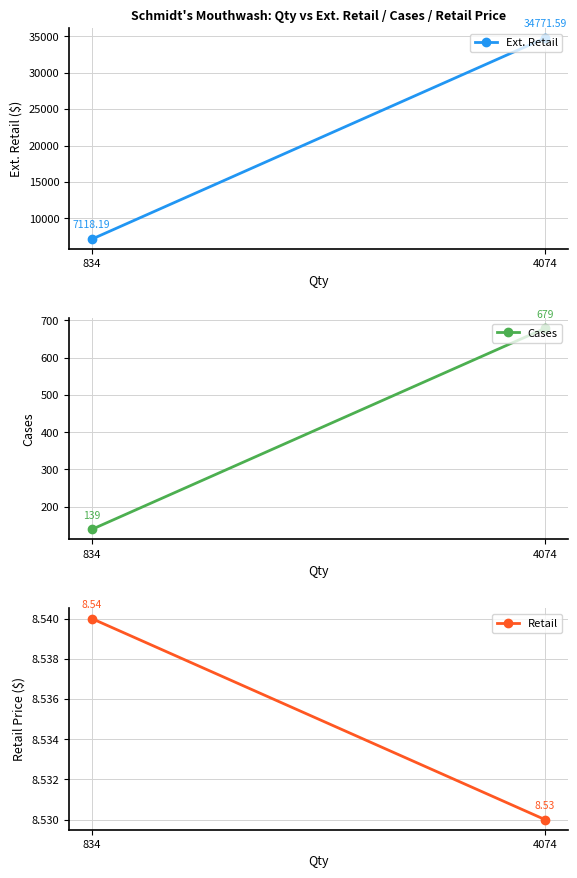

Reading left to right, list all the values displayed in this chart.

Ext. Retail: 4074=34771.6	834=7118.2
Cases: 4074=679.0	834=139.0
Retail: 4074=8.5	834=8.5